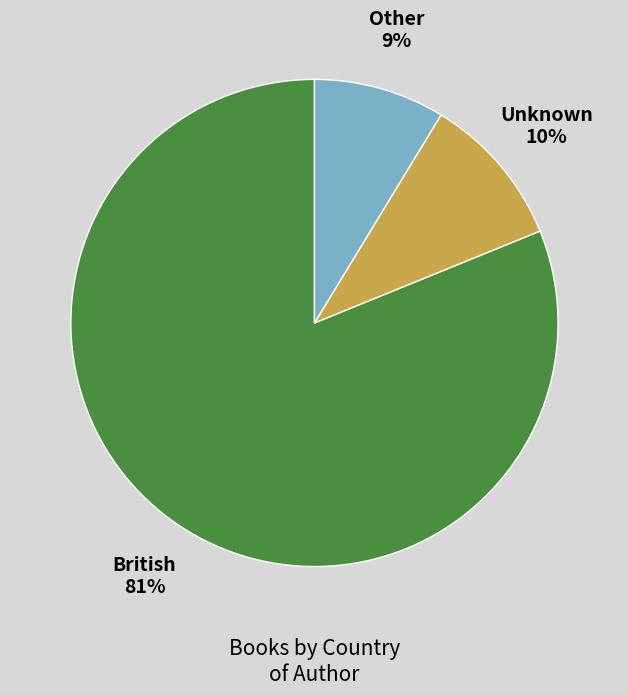

Does Other account for over 50% of the chart?

No